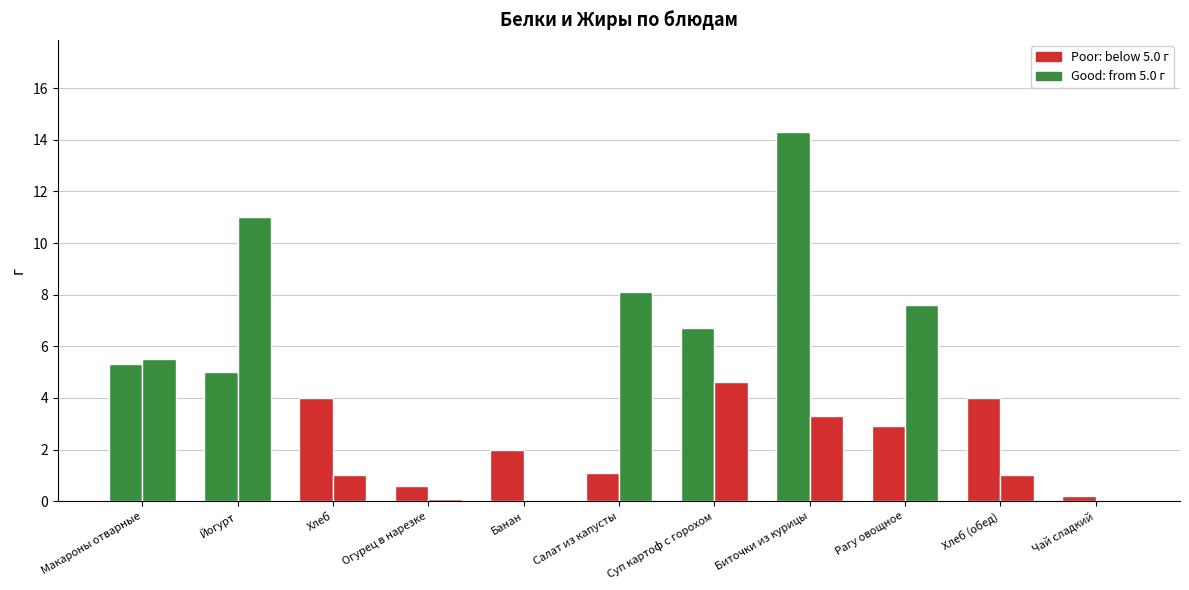

Reading left to right, extract all data points from this chart.

Белки: 5.3	5.0	4.0	0.6	2.0	1.1	6.7	14.3	2.9	4.0	0.2
Жиры: 5.5	11.0	1.0	0.1	0.0	8.1	4.6	3.3	7.6	1.0	0.0